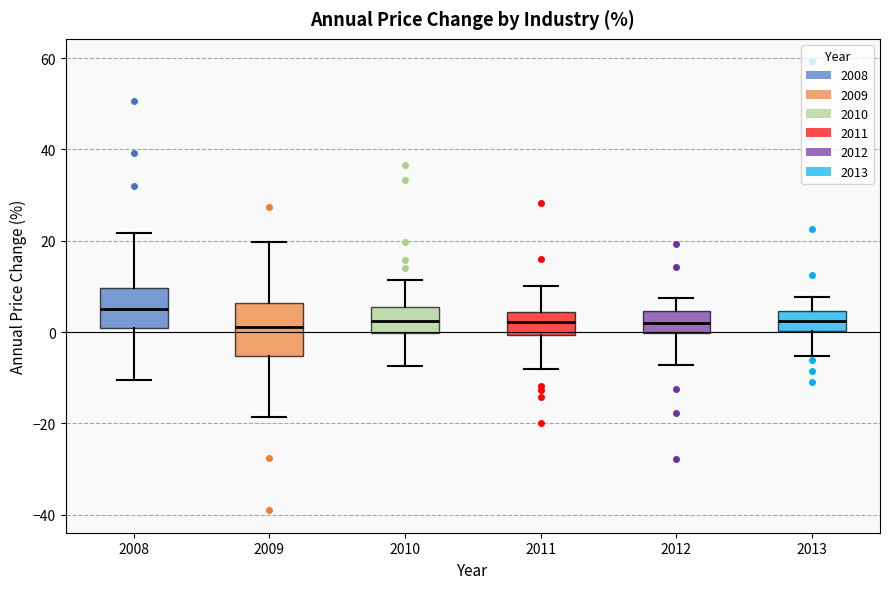

Reading left to right, read every box against the y-axis: the position of its median line, the range the box covers, and the ends of its whiskers. The values are not printed on the chart, so give them approximately, as read against the axis.

2008: median 6, box 0 to 10, whiskers -10 to 22
2009: median 2, box -6 to 6, whiskers -18 to 20
2010: median 2, box 0 to 6, whiskers -8 to 12
2011: median 2, box 0 to 4, whiskers -8 to 10
2012: median 2, box 0 to 4, whiskers -8 to 8
2013: median 2, box 0 to 4, whiskers -6 to 8